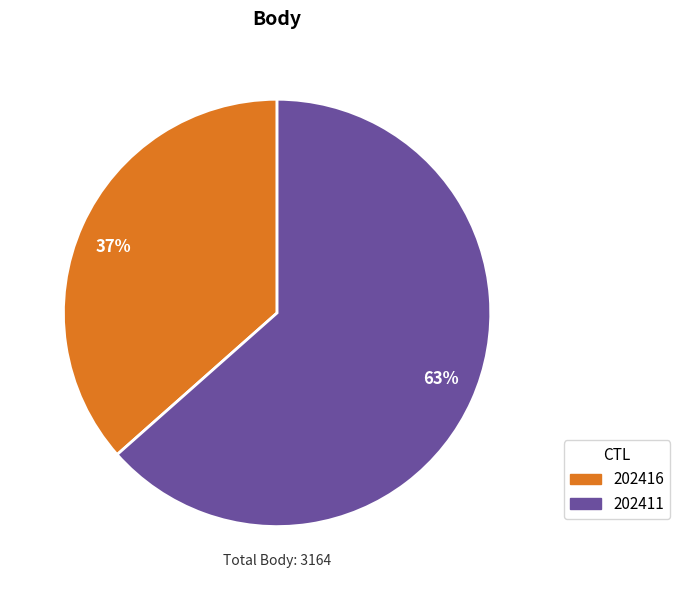

Which category accounts for the majority?

63%